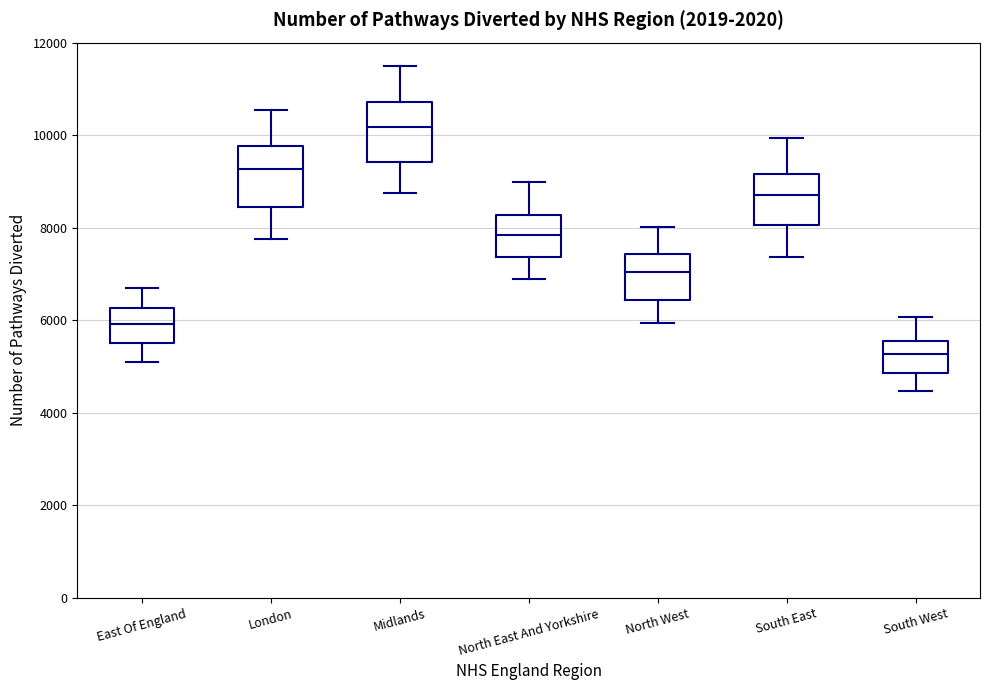

Reading left to right, transcribe this box plot: for each box, give where its median line is, the range the box spans, and where its two whiskers end, as read against the y-axis. The values are not printed on the chart, so give them approximately, as read against the axis.

East Of England: median 6000, box 5600 to 6200, whiskers 5000 to 6800
London: median 9200, box 8400 to 9800, whiskers 7800 to 10600
Midlands: median 10200, box 9400 to 10800, whiskers 8800 to 11600
North East And Yorkshire: median 7800, box 7400 to 8200, whiskers 6800 to 9000
North West: median 7000, box 6400 to 7400, whiskers 6000 to 8000
South East: median 8800, box 8000 to 9200, whiskers 7400 to 10000
South West: median 5200, box 4800 to 5600, whiskers 4400 to 6000